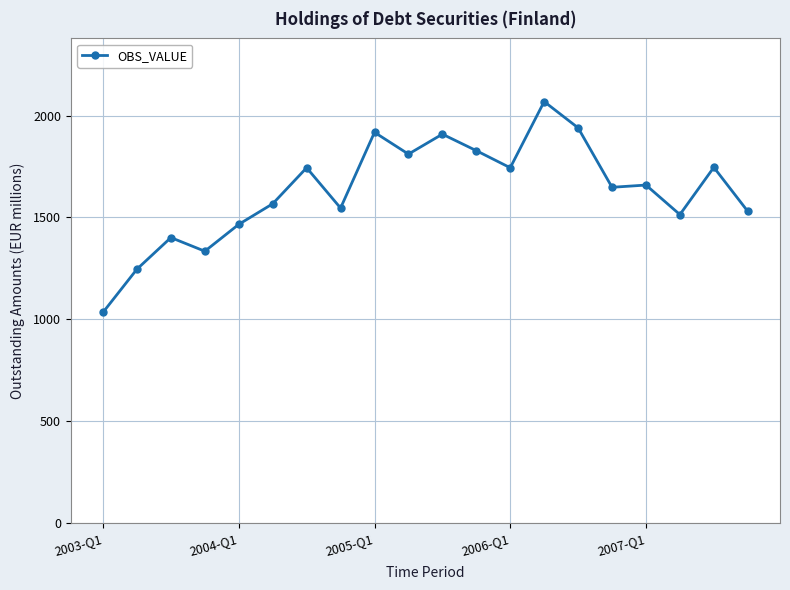

What is the sum of all values?

32654